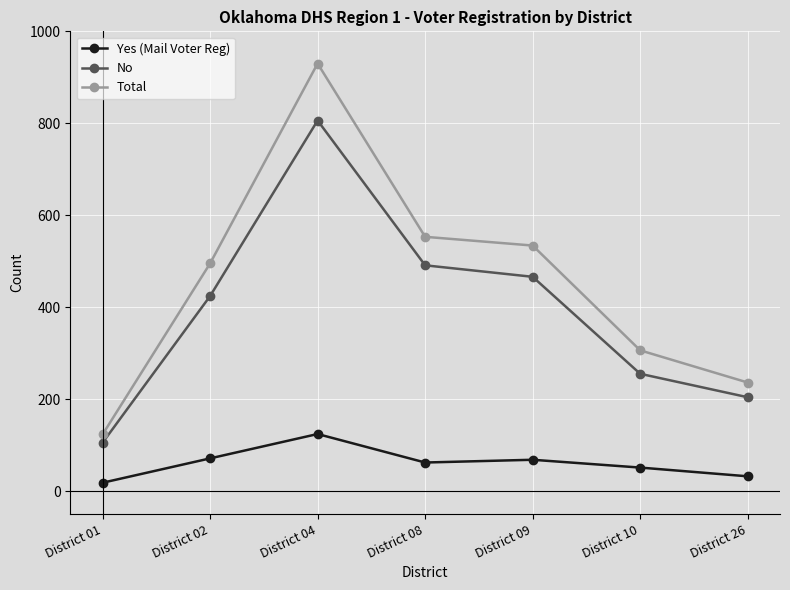

Rank the series by their maximum value, from lowest to highest.

Yes (Mail Voter Reg), No, Total